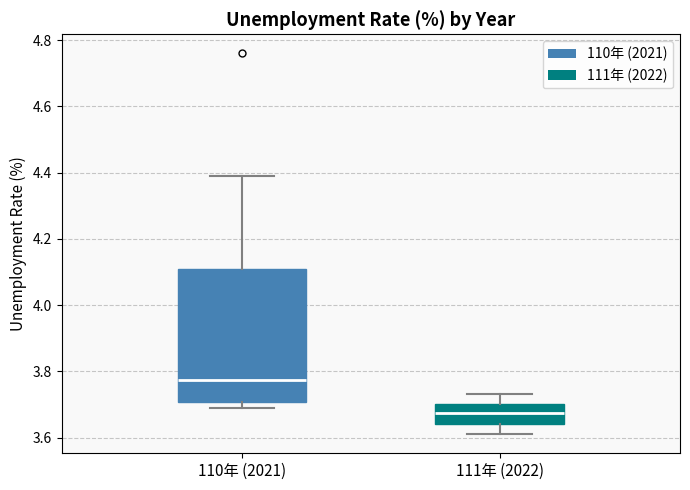

Which box is the tallest, from its lower edge to its upper edge?

110年 (2021)